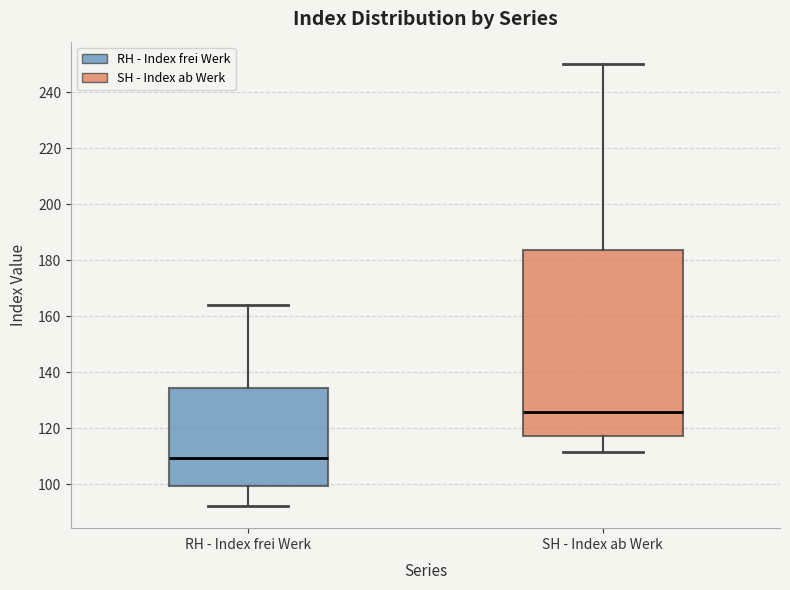

Reading left to right, transcribe this box plot: for each box, give where its median line is, the range the box spans, and where its two whiskers end, as read against the y-axis. The values are not printed on the chart, so give them approximately, as read against the axis.

RH - Index frei Werk: median 110, box 100 to 134, whiskers 92 to 164
SH - Index ab Werk: median 126, box 118 to 184, whiskers 112 to 250